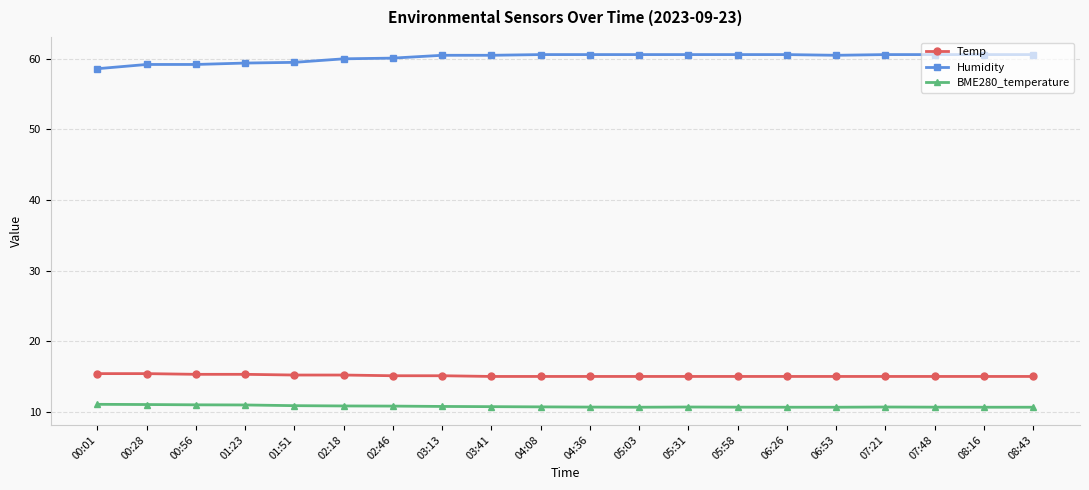

List the series in order of their peak value, highest first.

Humidity, Temp, BME280_temperature